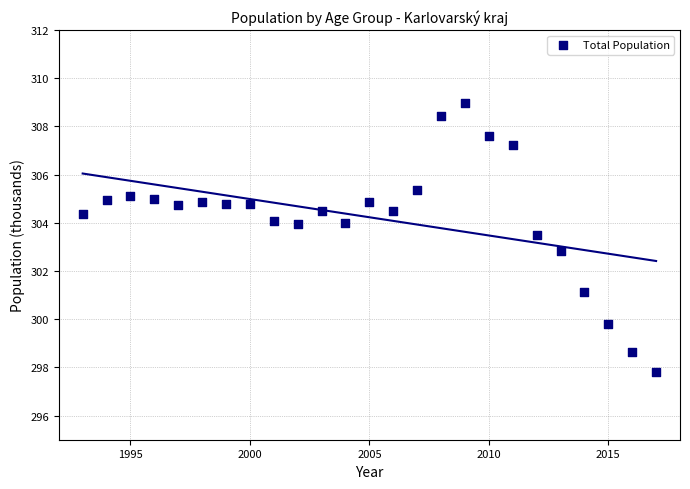

What is the range of Y values (max minus min)?

11.2